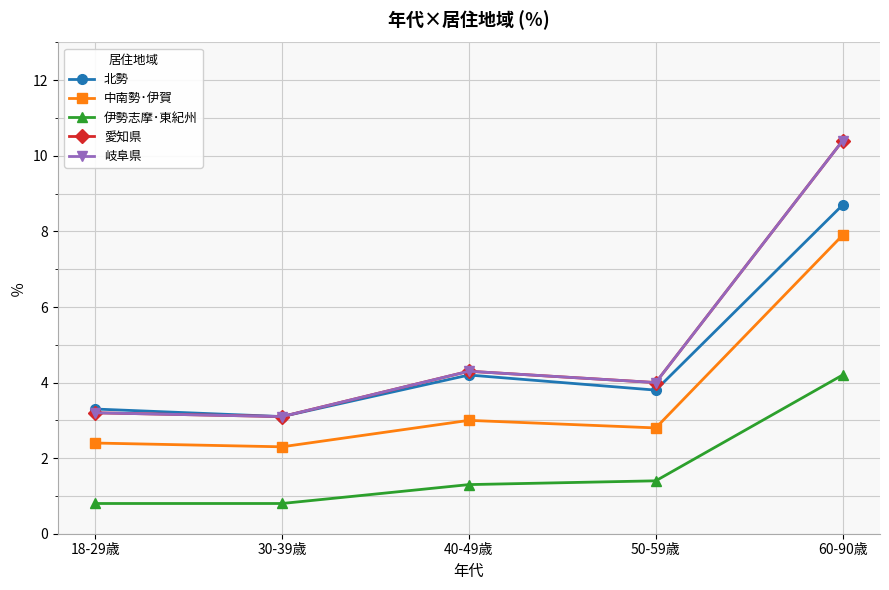

List the series in order of their peak value, highest first.

愛知県, 岐阜県, 北勢, 中南勢･伊賀, 伊勢志摩･東紀州